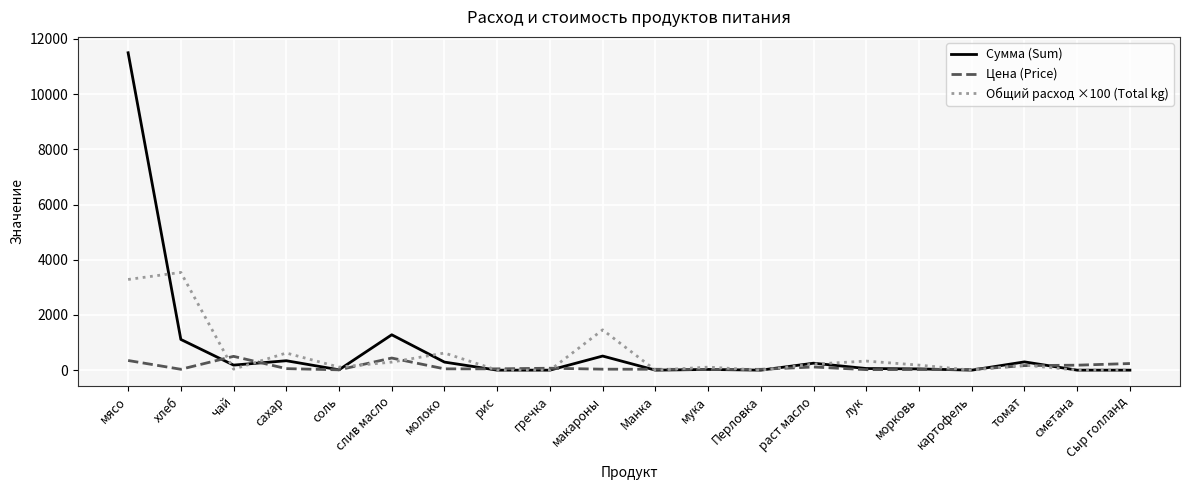

What is the difference between the highest and lowest values at томат?

135.5